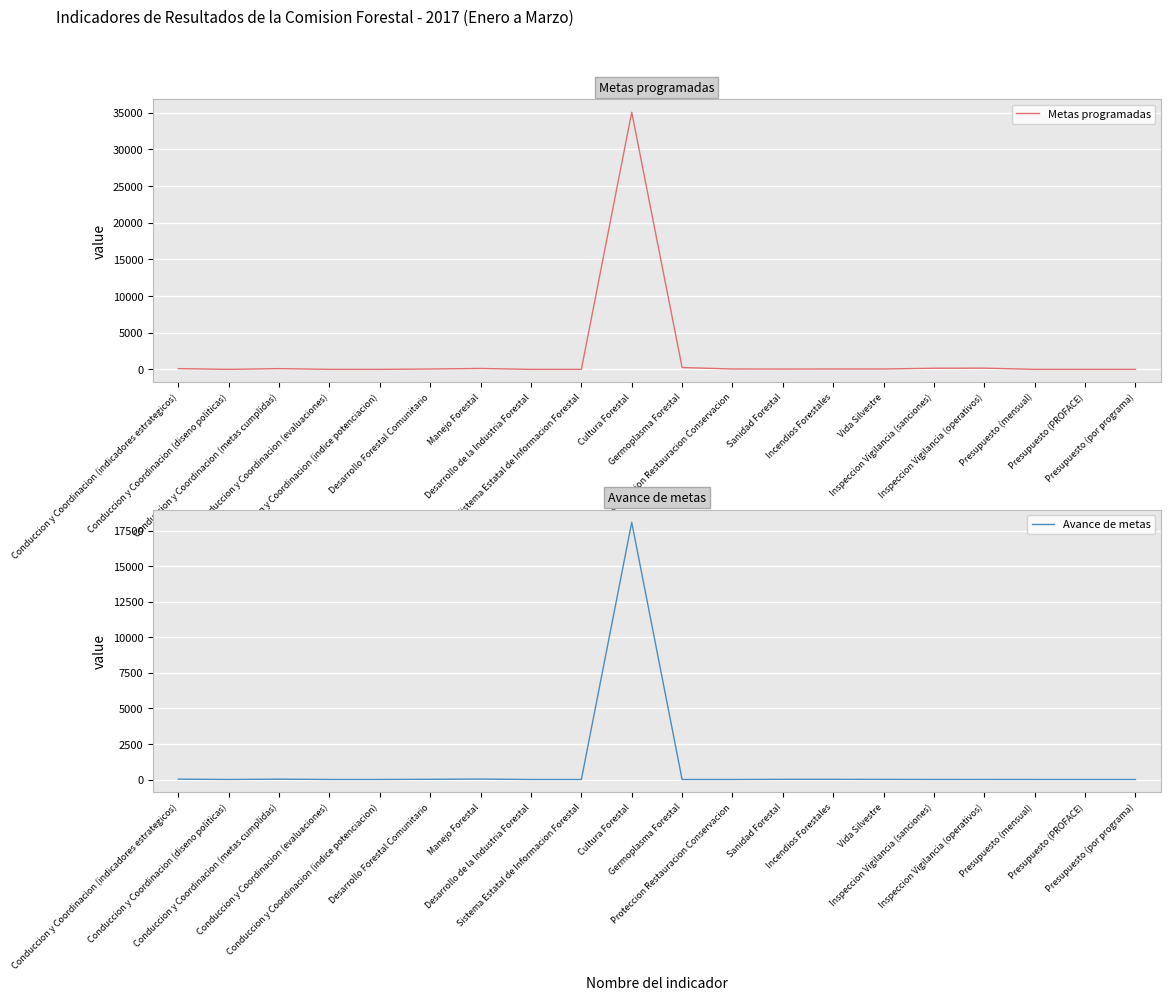

How many positive values does the Metas programadas series have?

19